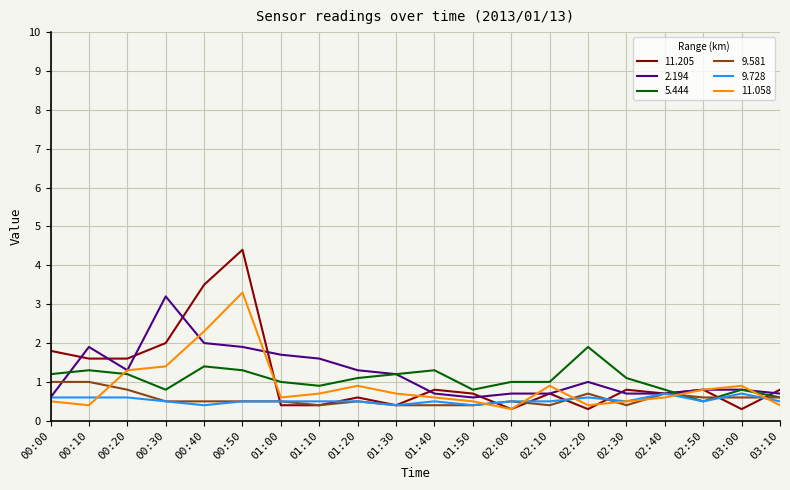

What is the minimum value for 9.728?

0.4